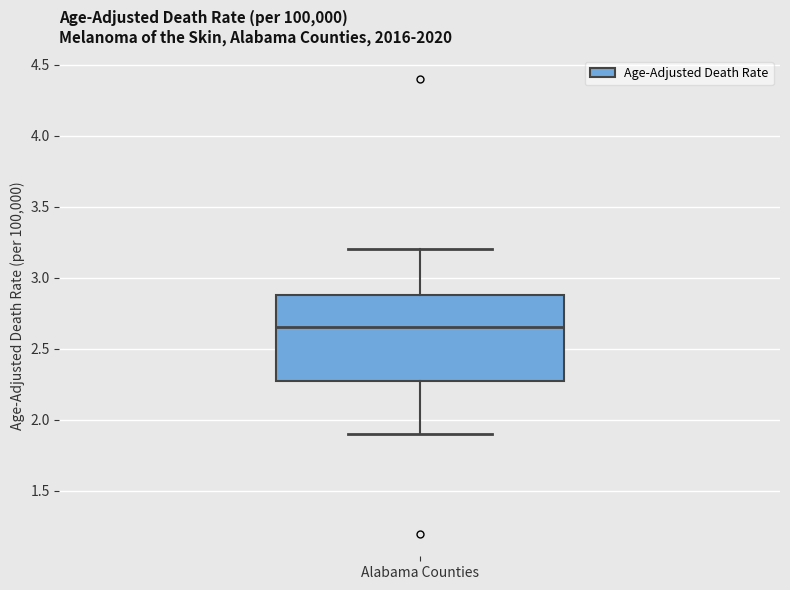

Transcribe this box plot: give where the median line is, the range the box spans, and where the two whiskers end, as read against the y-axis. The values are not printed on the chart, so give them approximately, as read against the axis.

median 2.65, box 2.30 to 2.90, whiskers 1.90 to 3.20